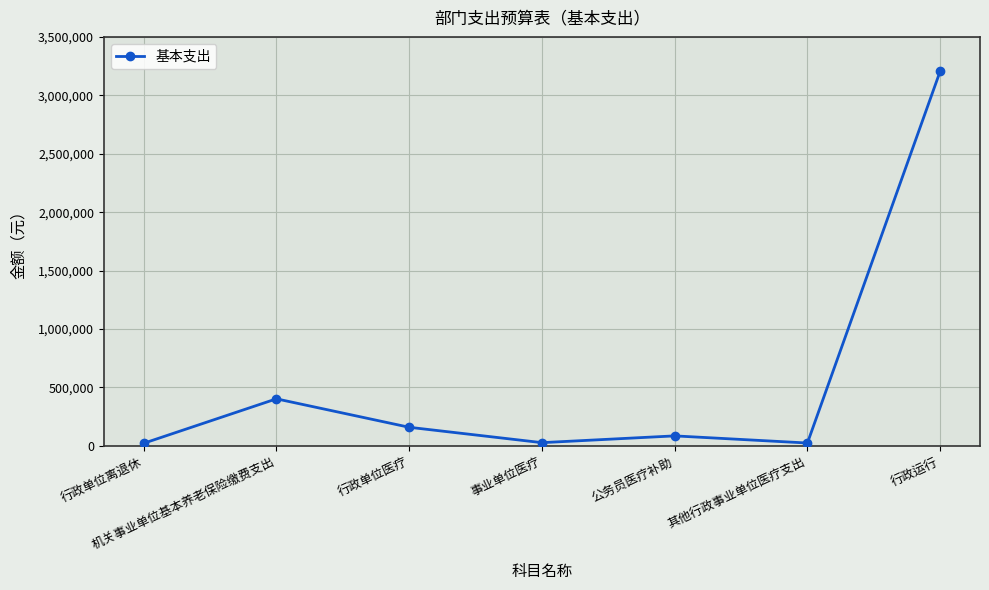

What is the label of the 5th point from the right?

行政单位医疗